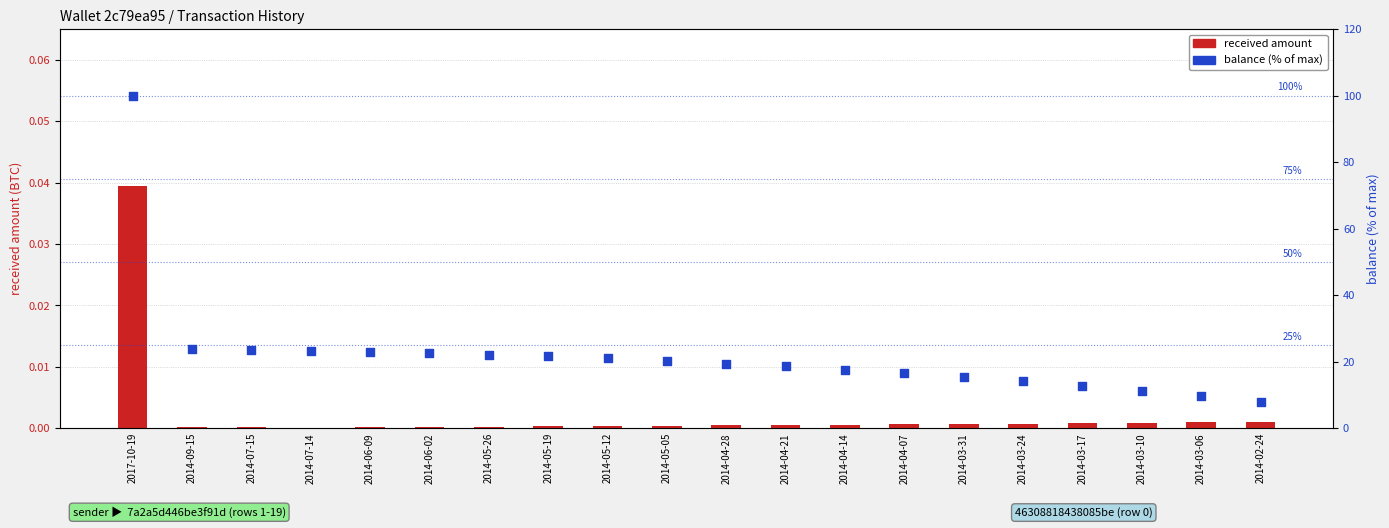

Is the value of received amount at 2014-05-26 greater than the value of balance (% of max) at 2017-10-19?

No